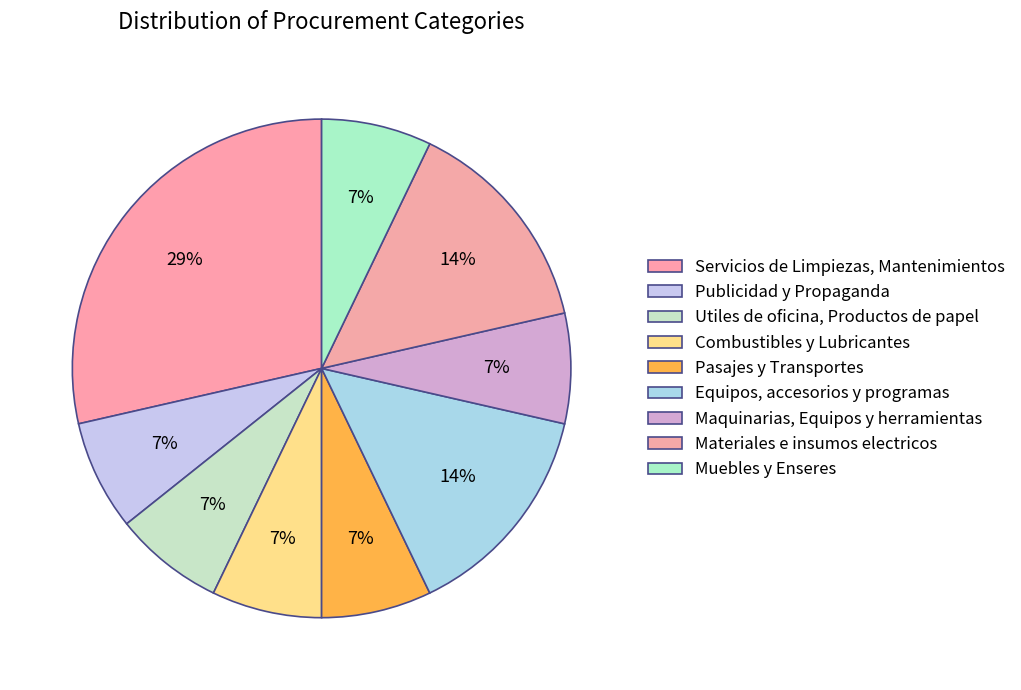

Is there any slice that represents more than half of the pie?

No